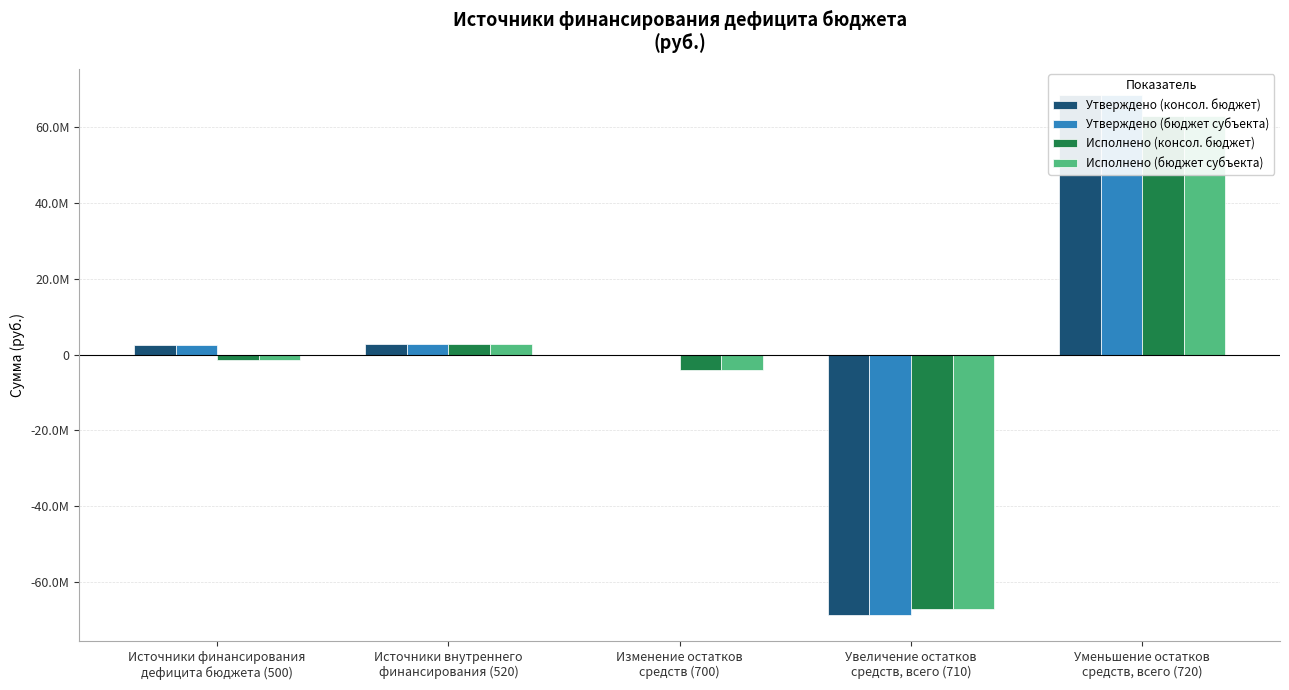

What is the difference between the maximum and minimum values in the Исполнено (консол. бюджет) series?

129923067.8